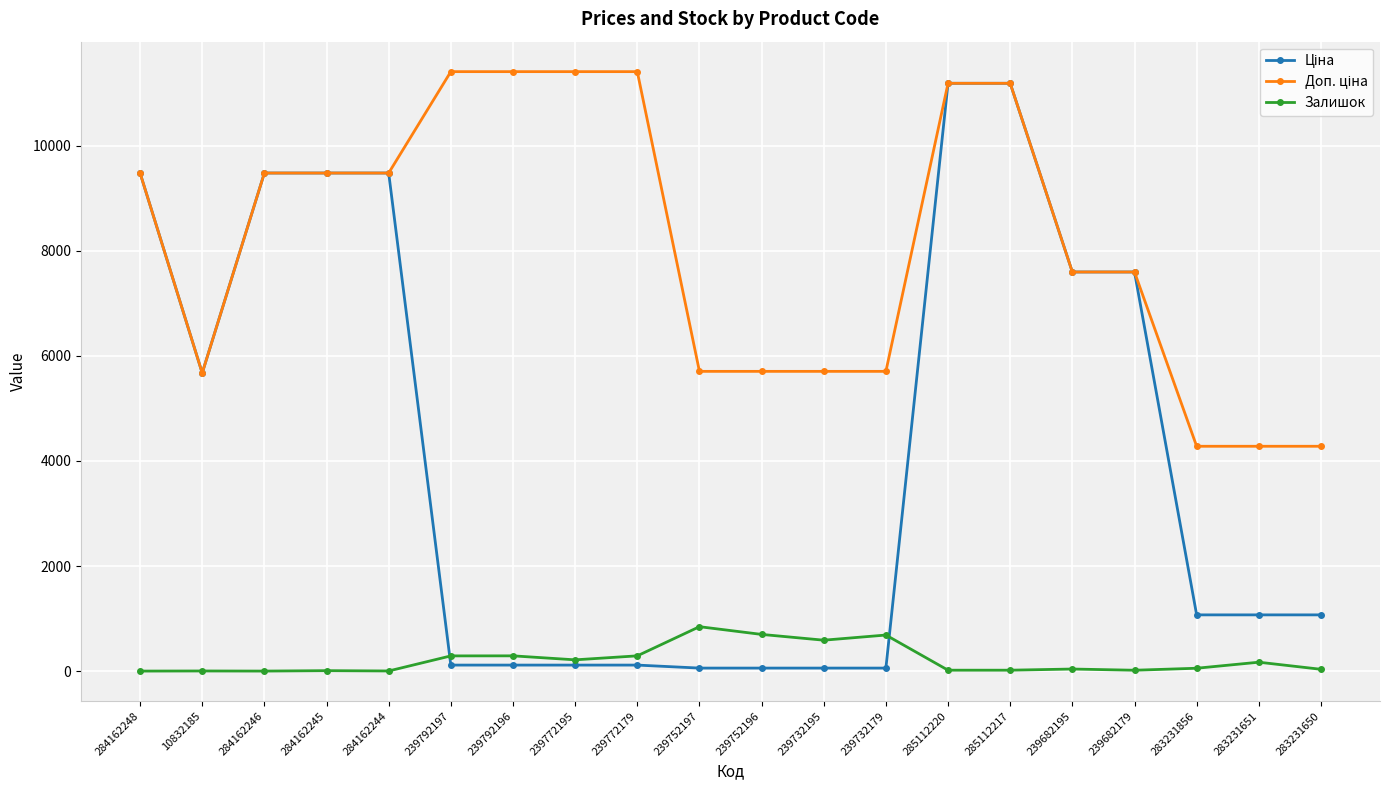

What is the total value across all series at 284162248?

18960.1